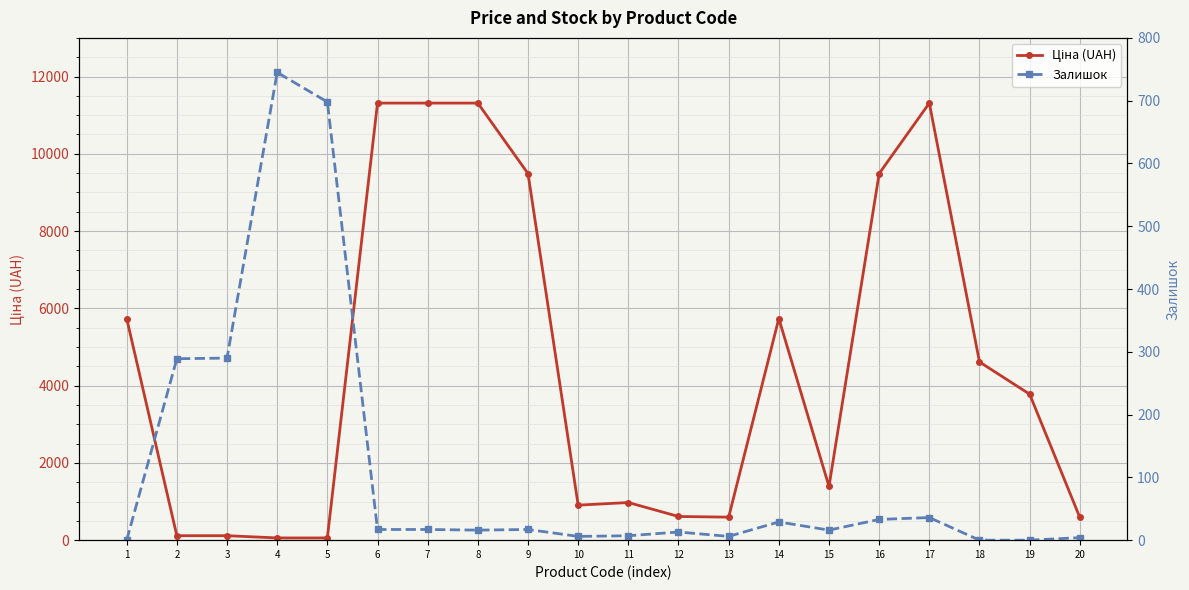

In Ціна (UAH), how many points are lower than both neighbors (excluding endpoints)?

3